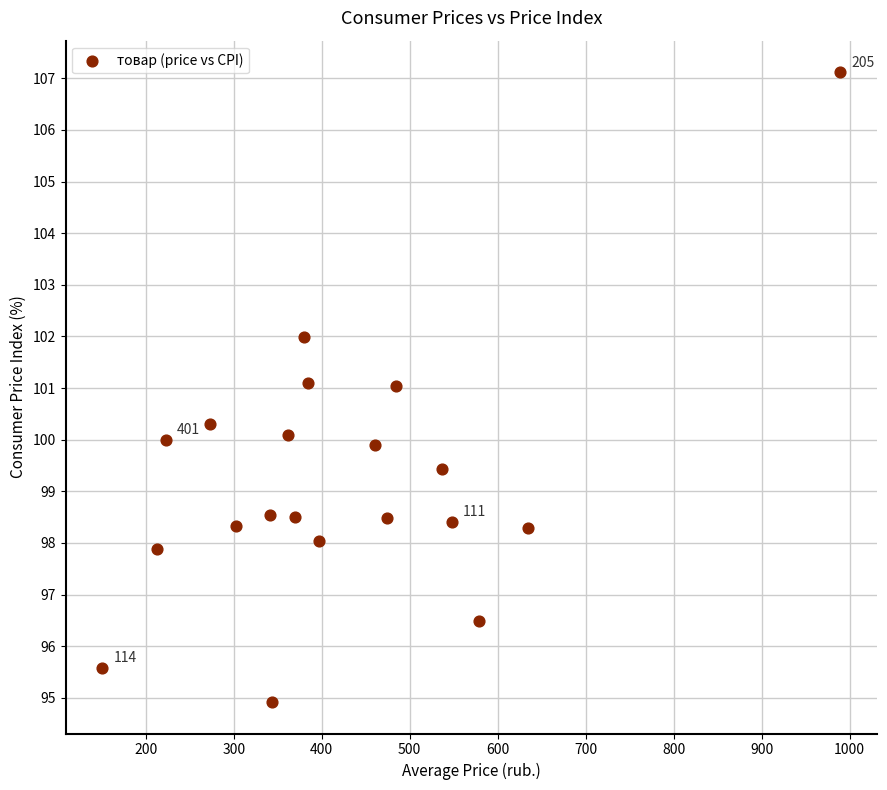

What is the range of X values (max minus min)?

838.9